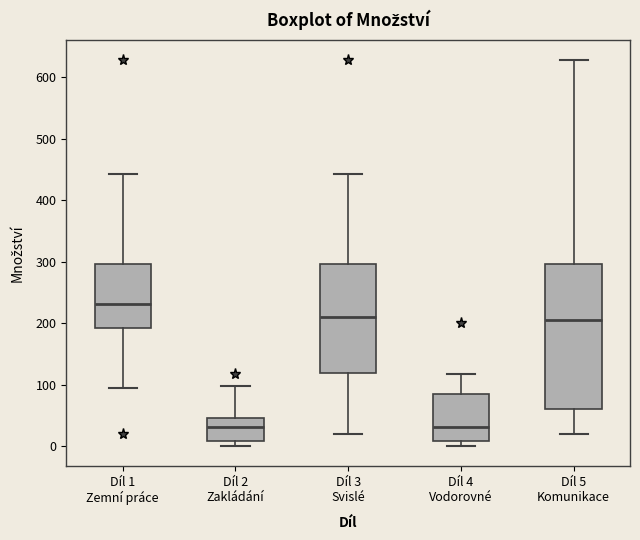

Where is the upper edge of the box for Díl 4 Vodorovné on the y-axis? The values are not printed on the chart, so give them approximately, as read against the axis.

90